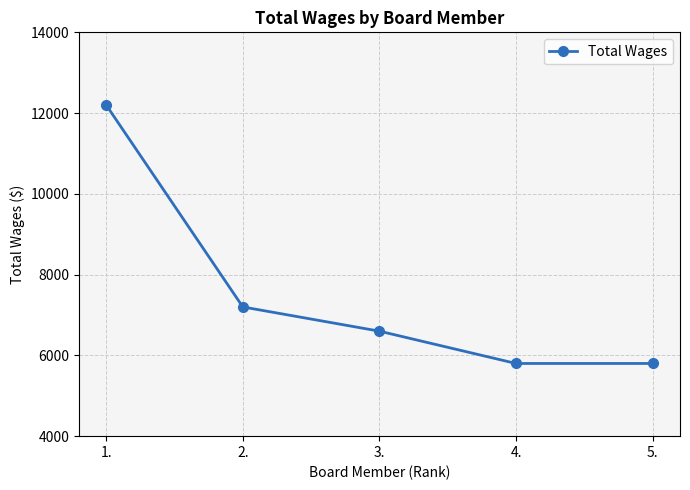

How many lines are shown in the chart?

1